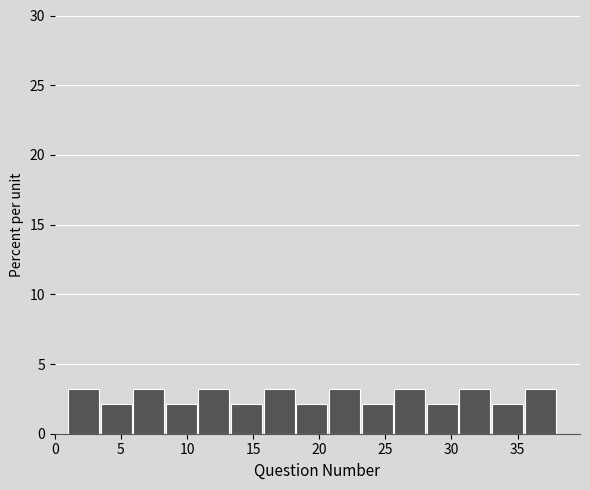

What is the height of the bar covering 16.0 to 18.5 on the x-axis? Neither the bar edges nor the heights are printed on the chart, so give them approximately, as read against the axes.

3